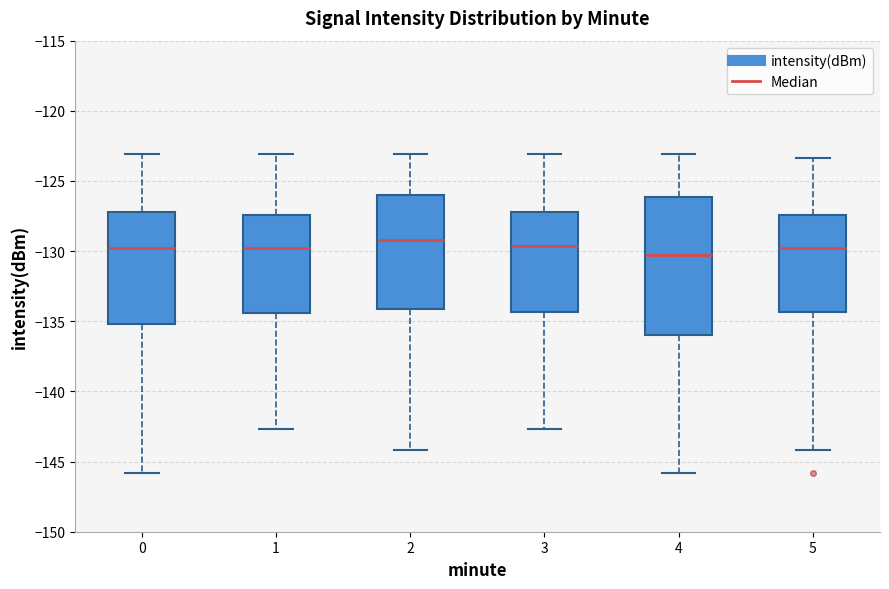

Which box has the lowest median line?

4